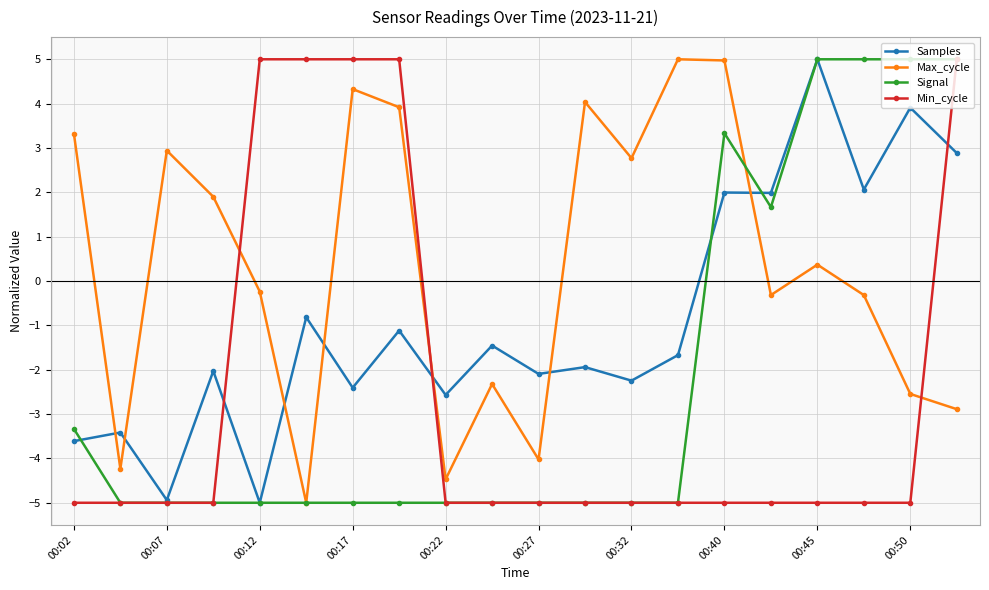

How many interior local valleys does the Max_cycle series have?

6